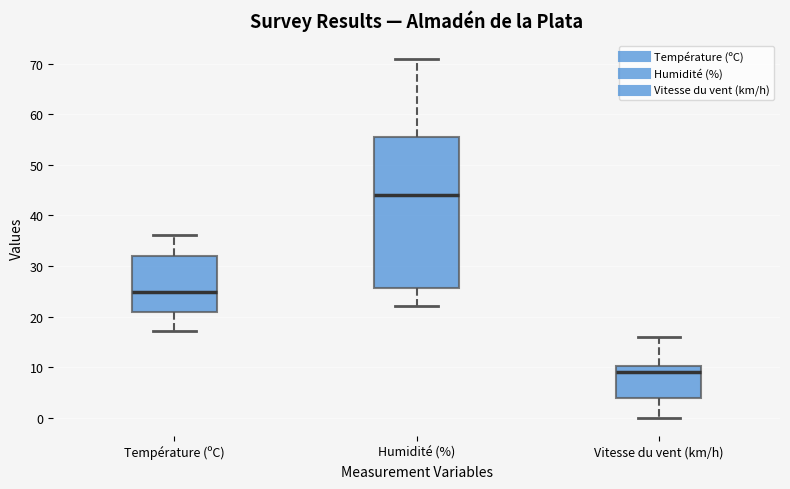

Reading left to right, read every box against the y-axis: the position of its median line, the range the box covers, and the ends of its whiskers. The values are not printed on the chart, so give them approximately, as read against the axis.

Température (ºC): median 25, box 21 to 32, whiskers 17 to 36
Humidité (%): median 44, box 26 to 56, whiskers 22 to 71
Vitesse du vent (km/h): median 9, box 4 to 10, whiskers 0 to 16